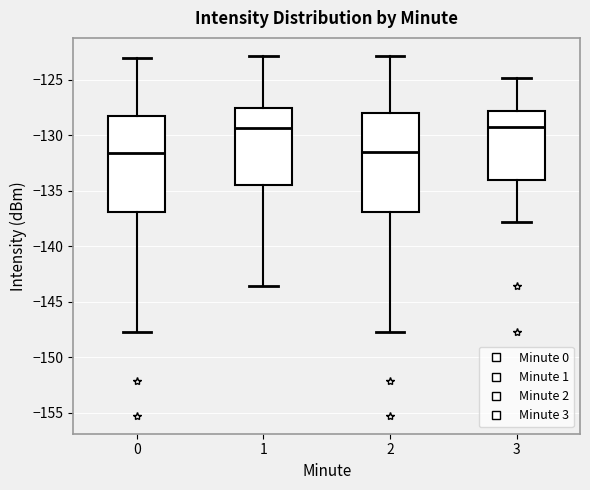

Reading left to right, read every box against the y-axis: the position of its median line, the range the box covers, and the ends of its whiskers. The values are not printed on the chart, so give them approximately, as read against the axis.

0: median -131.5, box -137.0 to -128.0, whiskers -147.5 to -123.0
1: median -129.5, box -134.5 to -127.5, whiskers -143.5 to -123.0
2: median -131.5, box -137.0 to -128.0, whiskers -147.5 to -123.0
3: median -129.0, box -134.0 to -128.0, whiskers -138.0 to -125.0